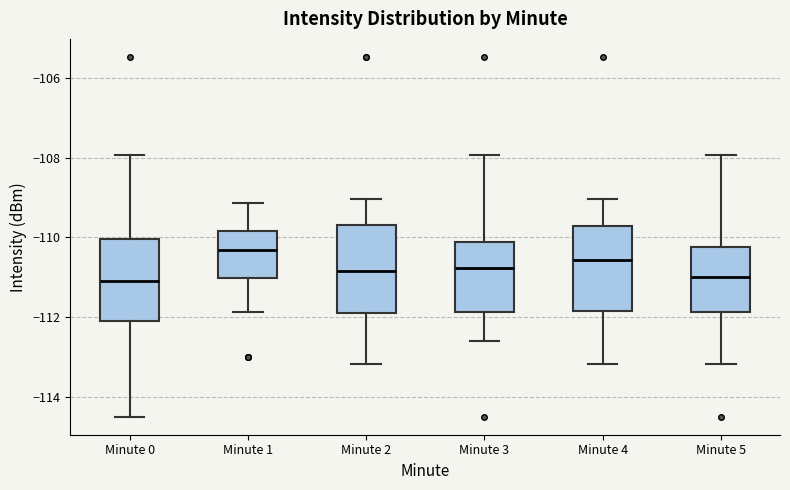

Reading left to right, transcribe this box plot: for each box, give where its median line is, the range the box spans, and where its two whiskers end, as read against the y-axis. The values are not printed on the chart, so give them approximately, as read against the axis.

Minute 0: median -111.0, box -112.0 to -110.0, whiskers -114.4 to -108.0
Minute 1: median -110.4, box -111.0 to -109.8, whiskers -111.8 to -109.2
Minute 2: median -110.8, box -111.8 to -109.6, whiskers -113.2 to -109.0
Minute 3: median -110.8, box -111.8 to -110.2, whiskers -112.6 to -108.0
Minute 4: median -110.6, box -111.8 to -109.8, whiskers -113.2 to -109.0
Minute 5: median -111.0, box -111.8 to -110.2, whiskers -113.2 to -108.0